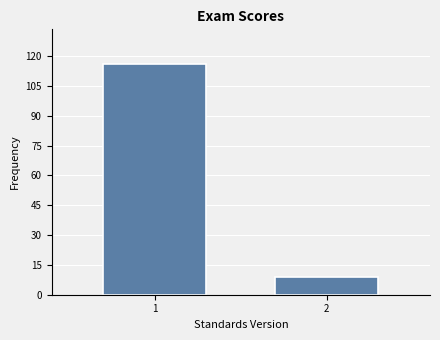

Reading left to right, list all the values displayed in this chart.

116	9